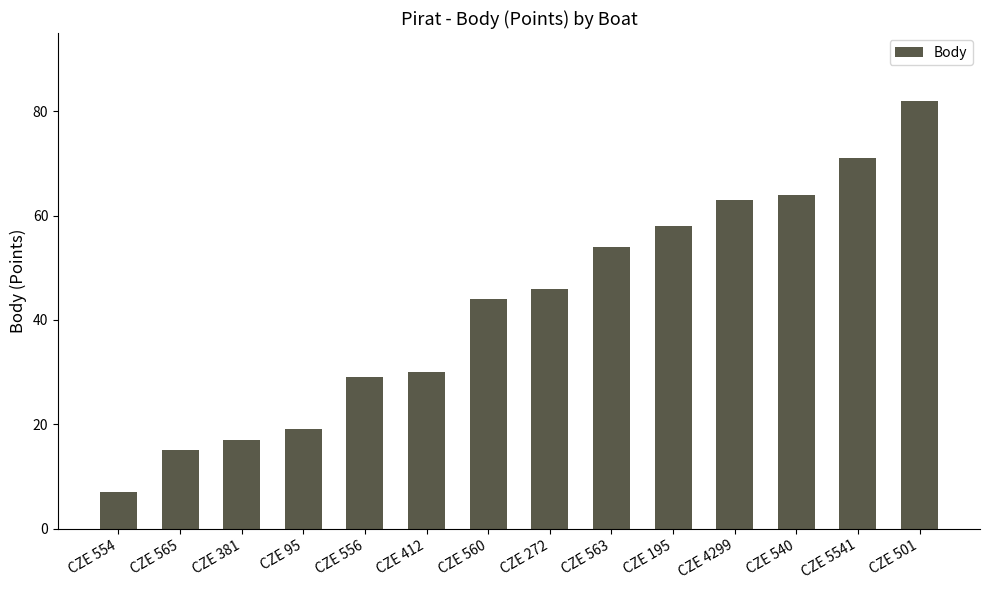

Where is the data nearest to the value 44?

CZE 560